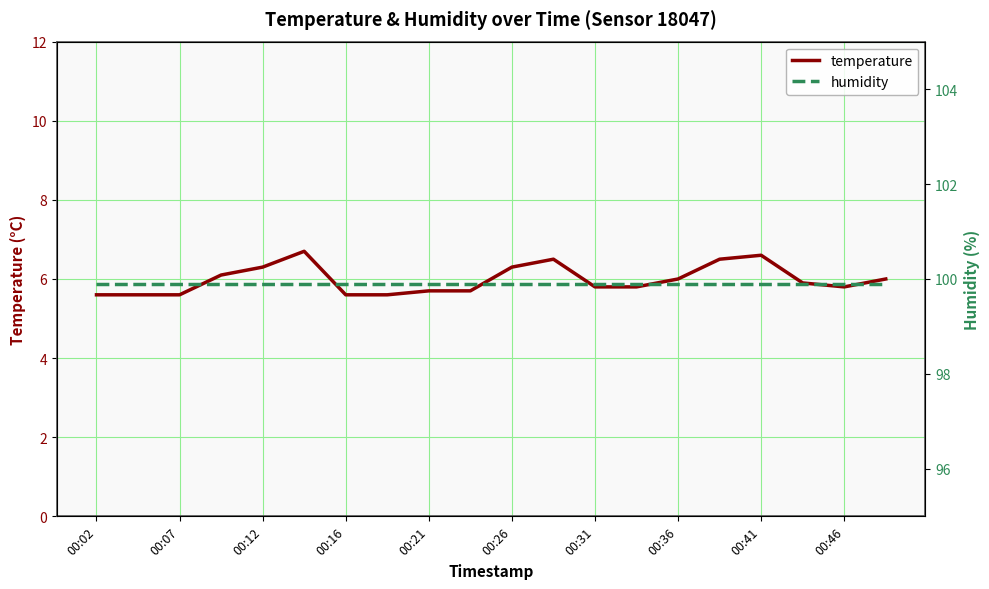

What position from the left is 17?

18